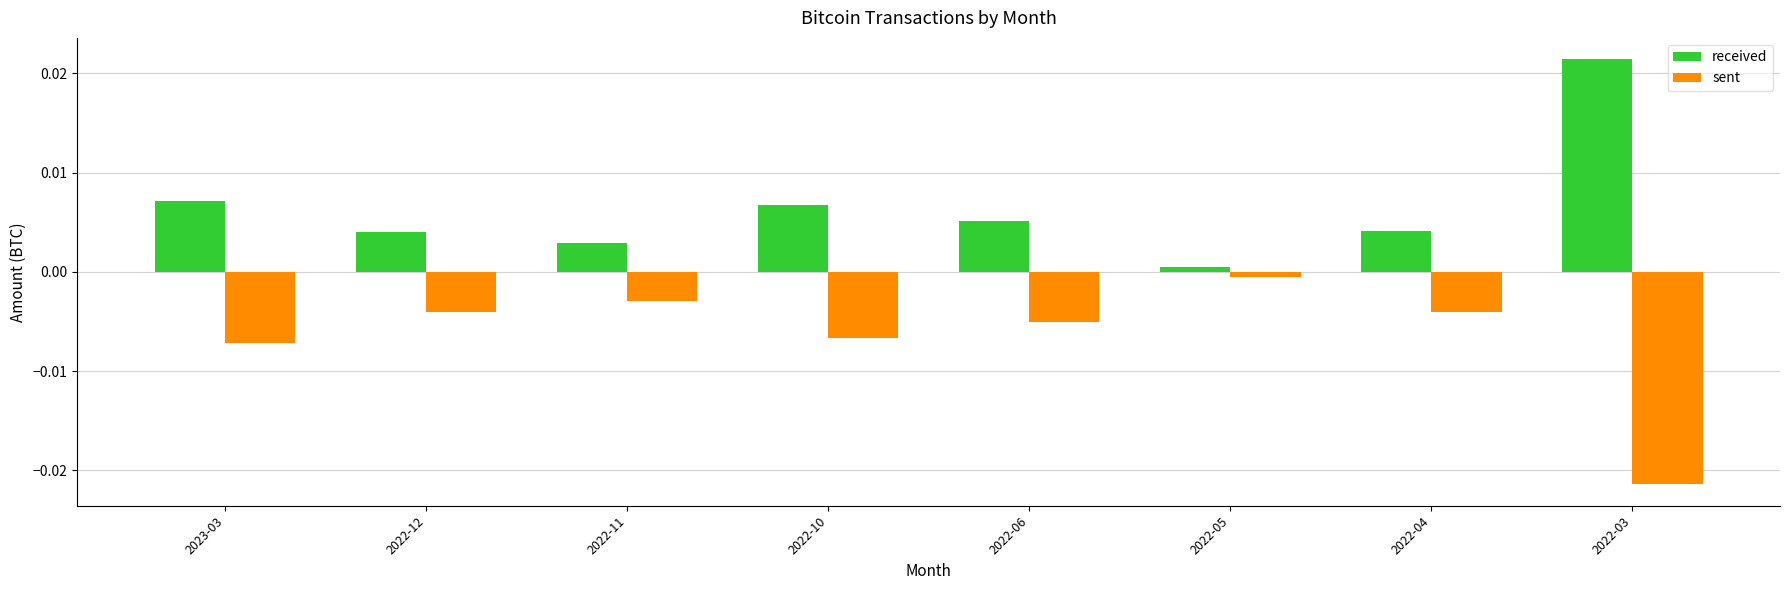

At which label is sent closest to 0?

2022-05